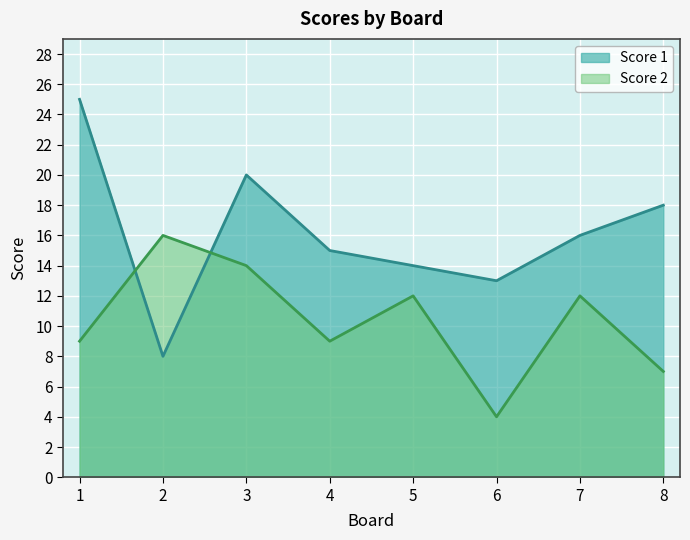

Reading left to right, transcribe all the data shown in this chart.

Score 1: 1=25	2=8	3=20	4=15	5=14	6=13	7=16	8=18
Score 2: 1=9	2=16	3=14	4=9	5=12	6=4	7=12	8=7